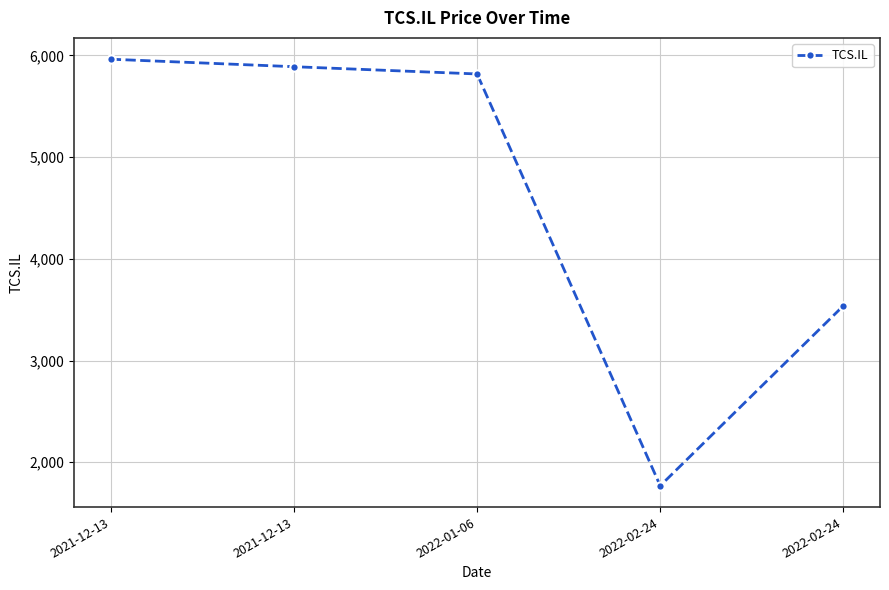

Is this an area chart (filled region under the line)?

No